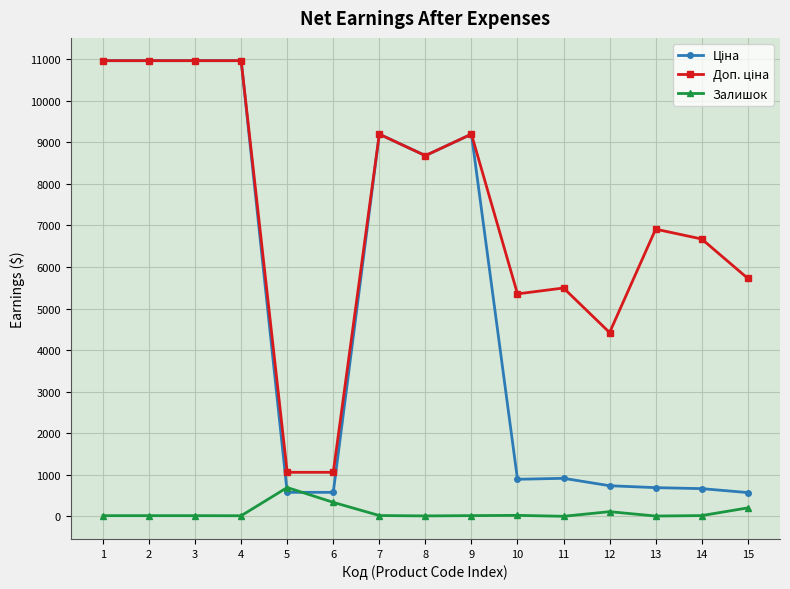

Does the chart have visible grid lines?

Yes